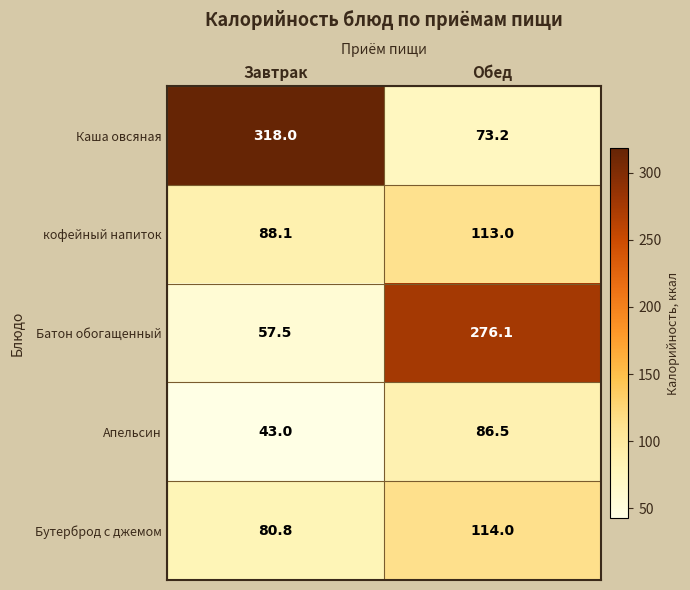

Is it true that Апельсин equals 43.0 at Завтрак?

True